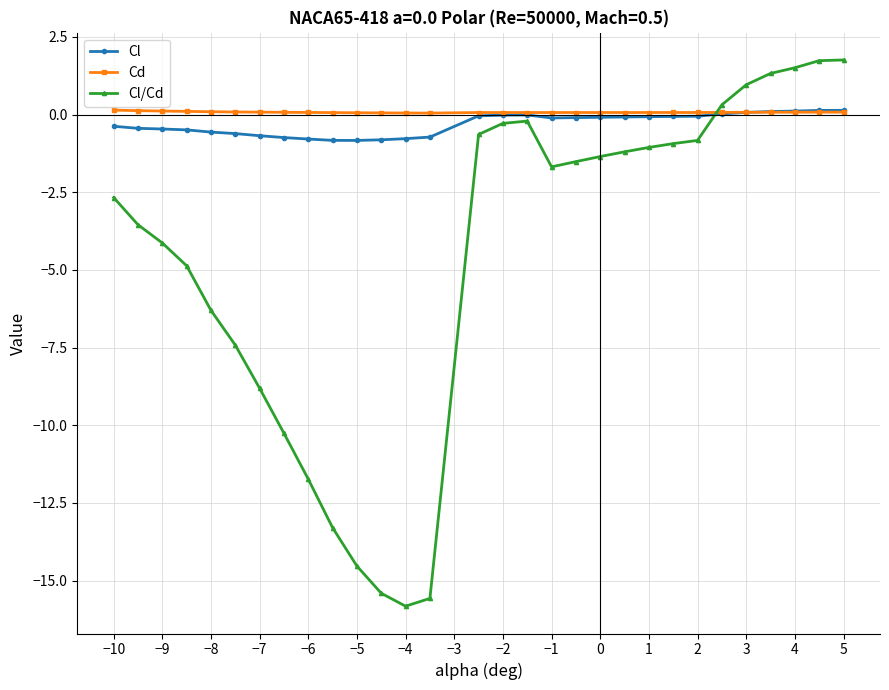

What is the smallest value displayed?

-15.8